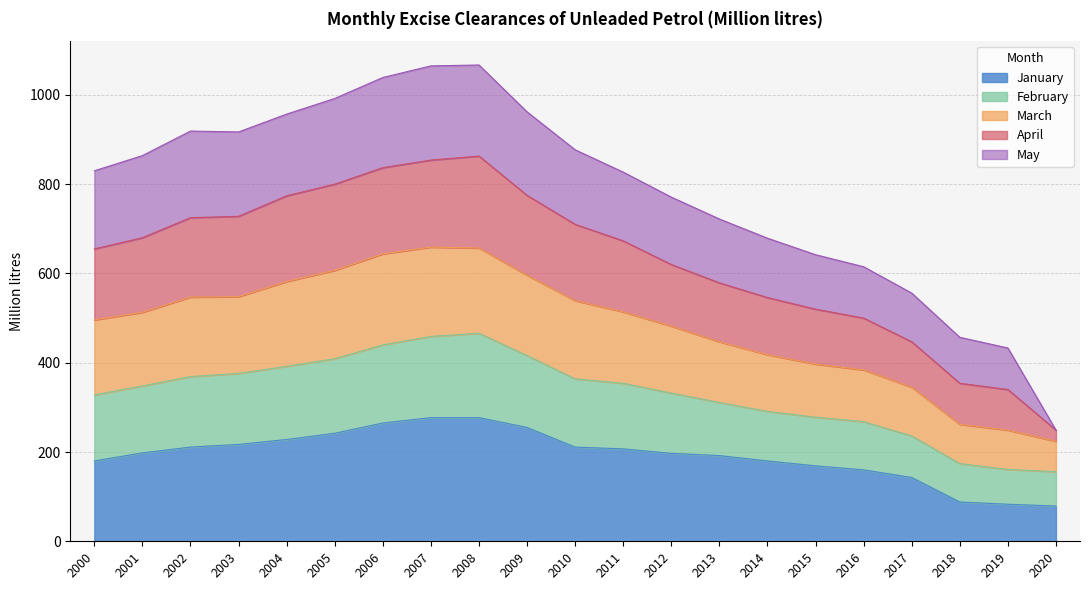

At which category is the sum across all series the highest?

2008